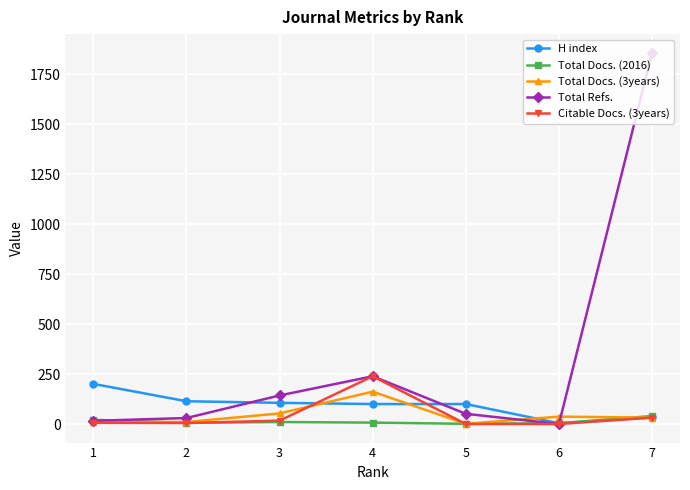

Which series has the widest spread of values?

Total Refs.